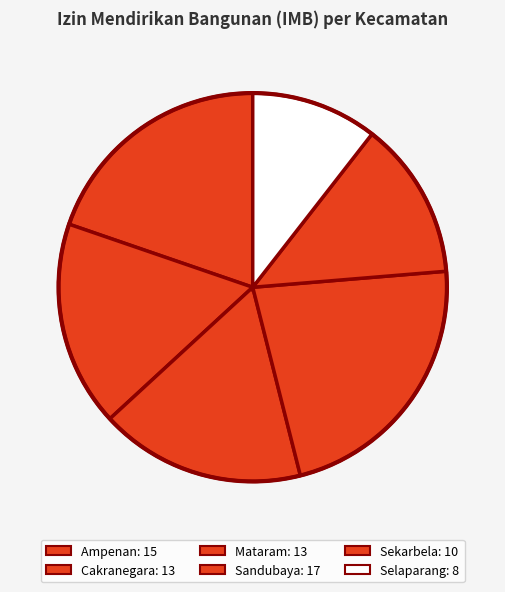

Is there any slice that represents more than half of the pie?

No